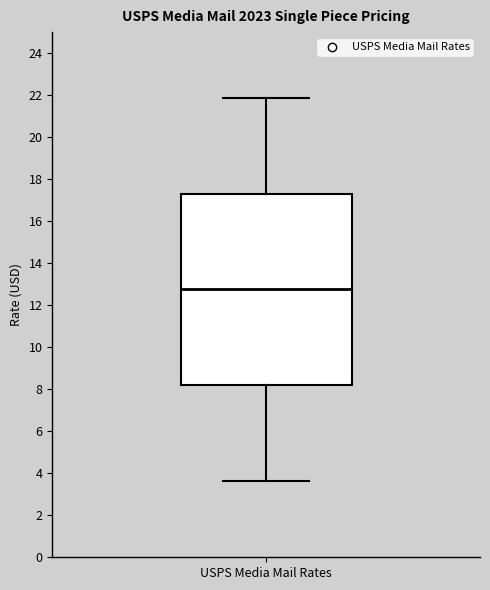

Read this box plot against the y-axis: the position of the median line, the range covered by the box, and the ends of both whiskers. The values are not printed on the chart, so give them approximately, as read against the axis.

median 12.8, box 8.2 to 17.4, whiskers 3.6 to 21.8